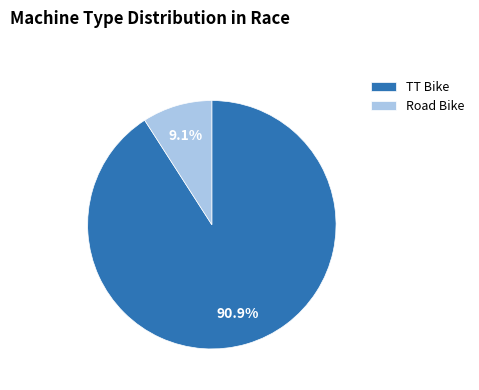

Does Road Bike represent more than half of the total?

No